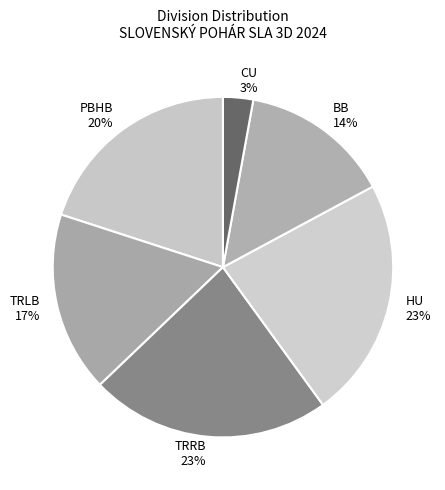

How many segments does this pie chart have?

6